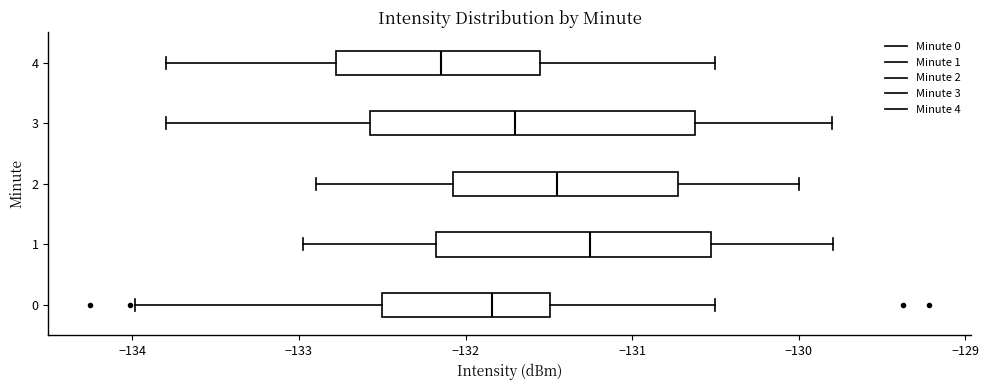

Which box is the widest, from its left edge to its right edge?

3